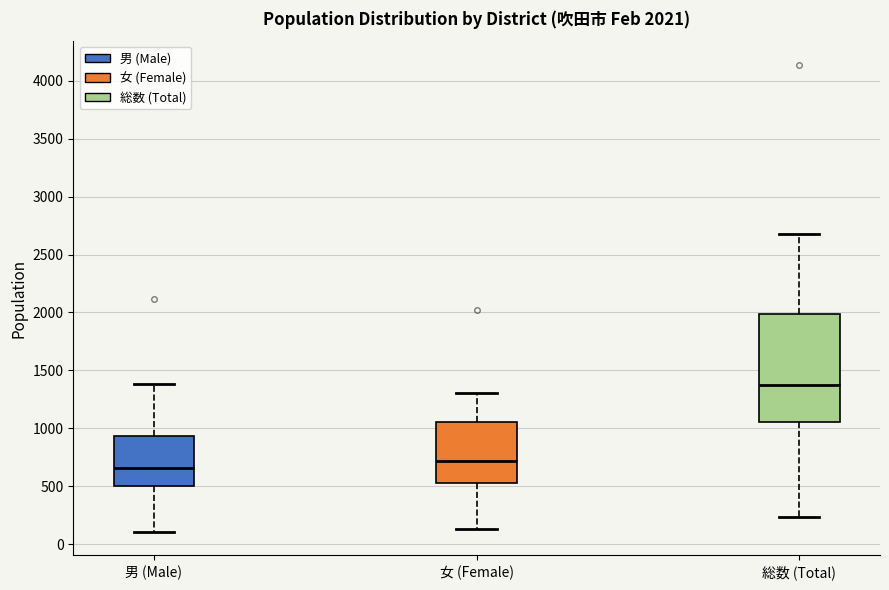

Which box's median line is the highest?

総数 (Total)